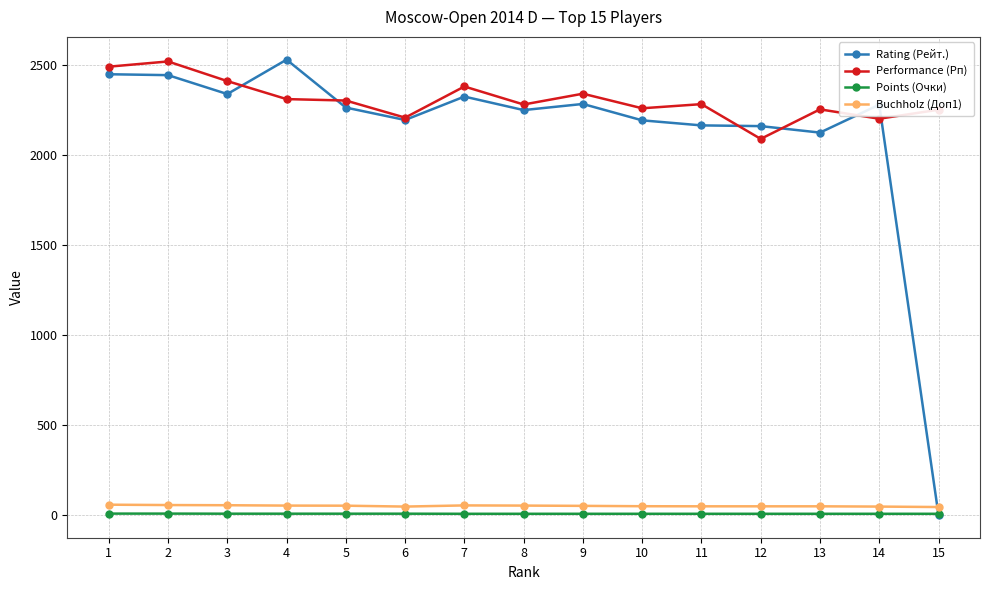

The value of Rating (Рейт.) at 6 is 1483.0. True or false?

False